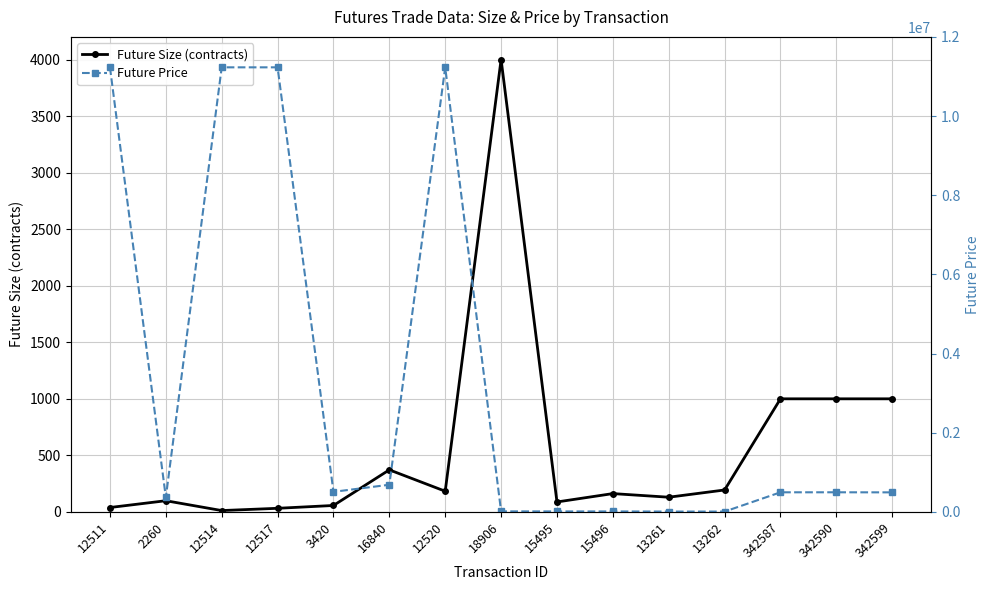

True or false: Future Size (contracts) and Future Price intersect in this chart.

False